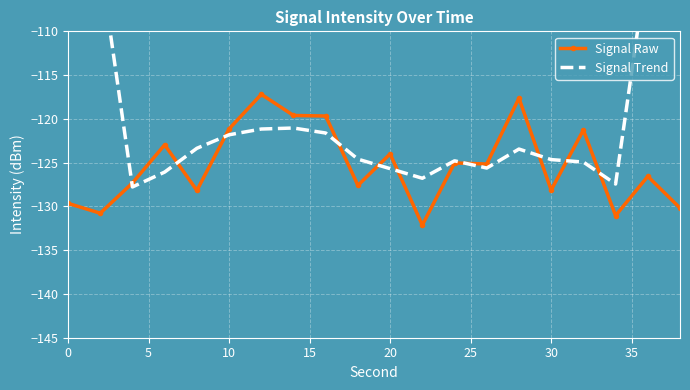

What is the maximum value for Signal Raw?

-117.2